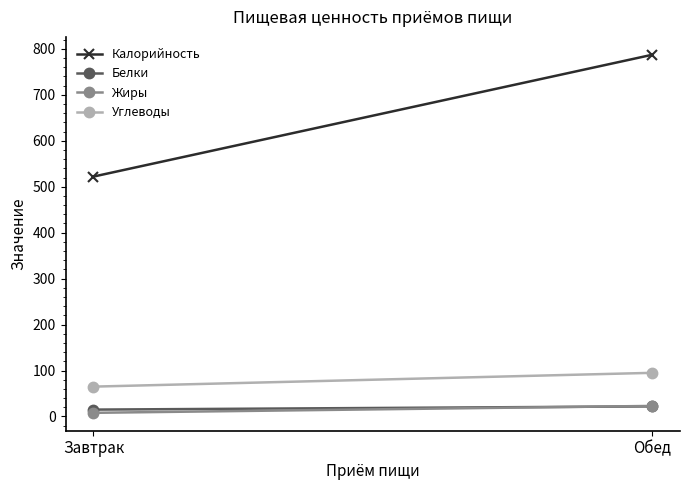

Which category has the lowest value in the Жиры series?

Завтрак